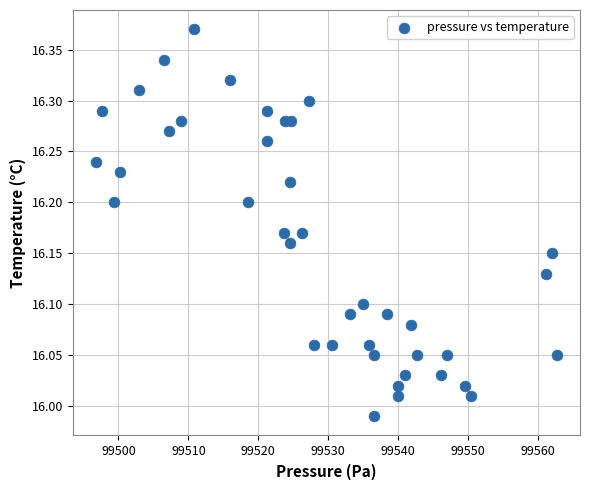

What is the range of Y values (max minus min)?

0.4